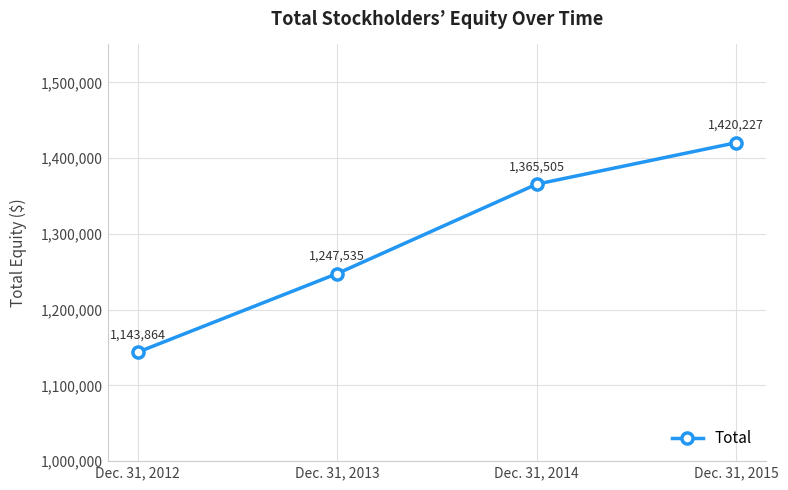

The chart shows a value of 1247535 at Dec. 31, 2013. True or false?

True